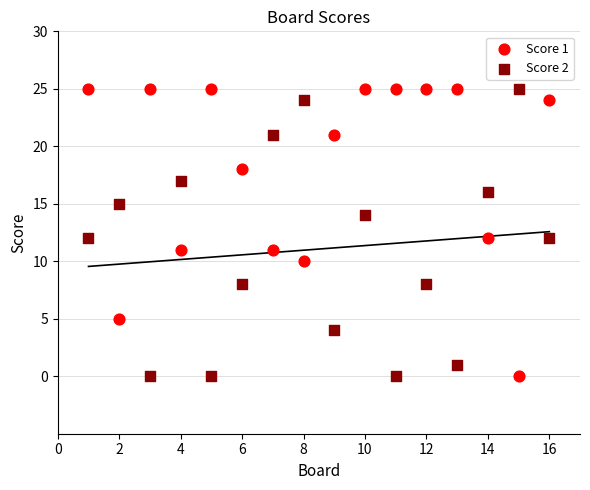

What is the X range (max minus min) for the scatter plot?

15